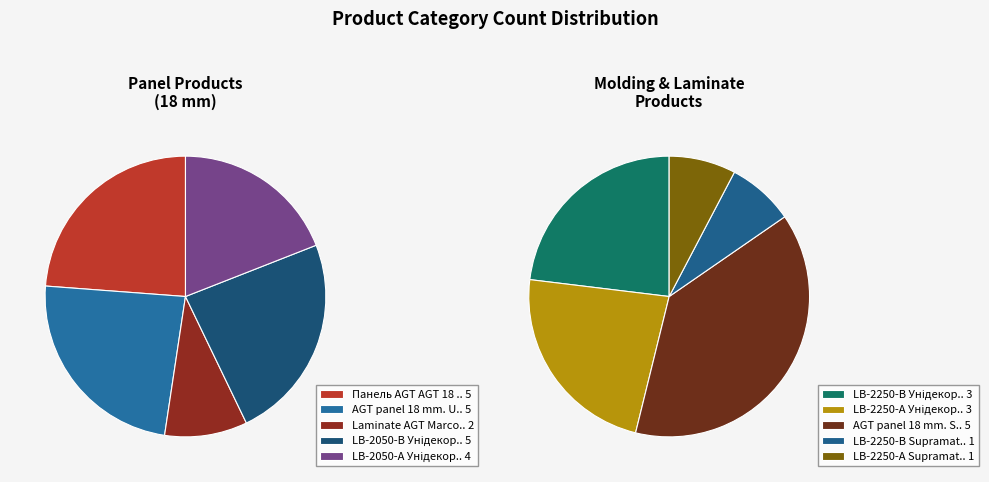

To the nearest percent, what is the difference between the largest and smallest slice percentages?

12%